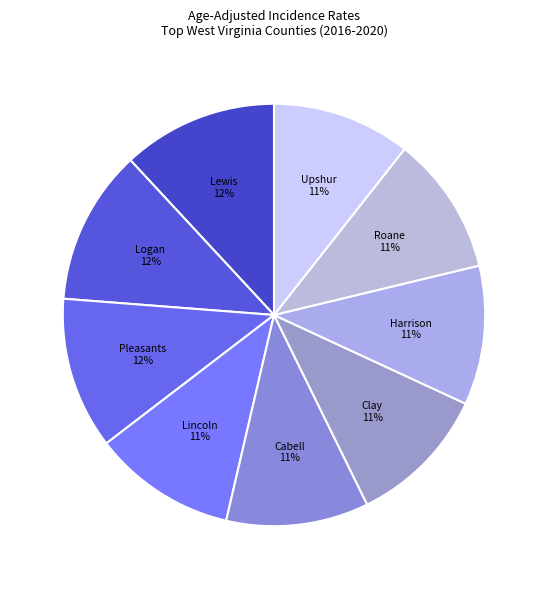

Count the number of slices in the pie.

9